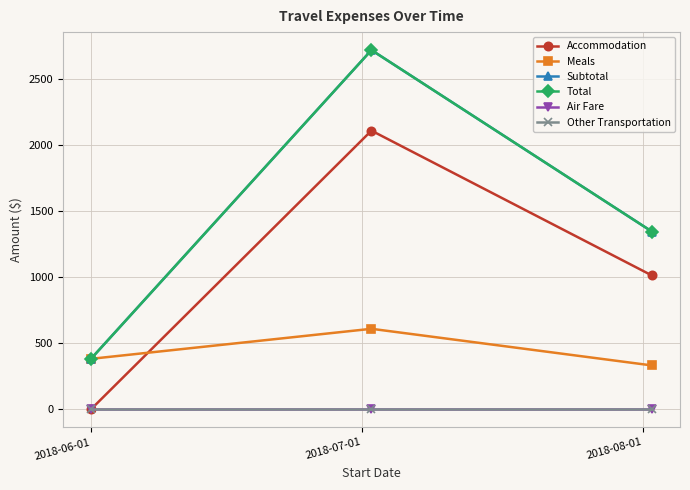

At which label does Total first exceed 1346?

2018-07-01